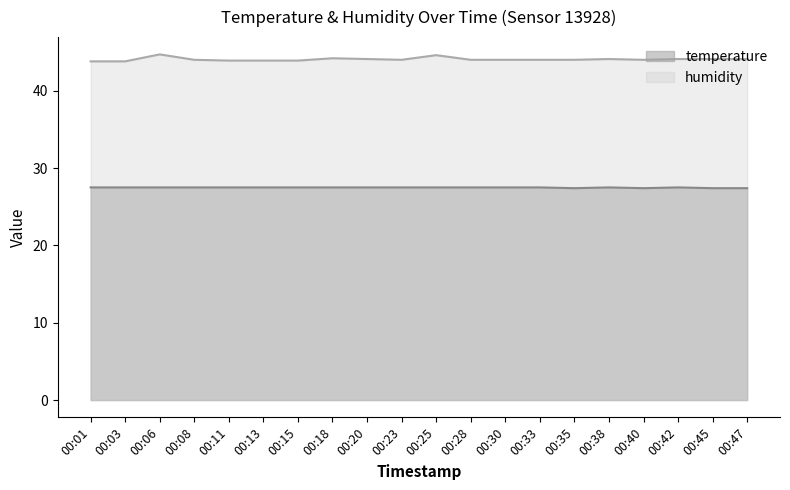

How many series are shown in this chart?

2